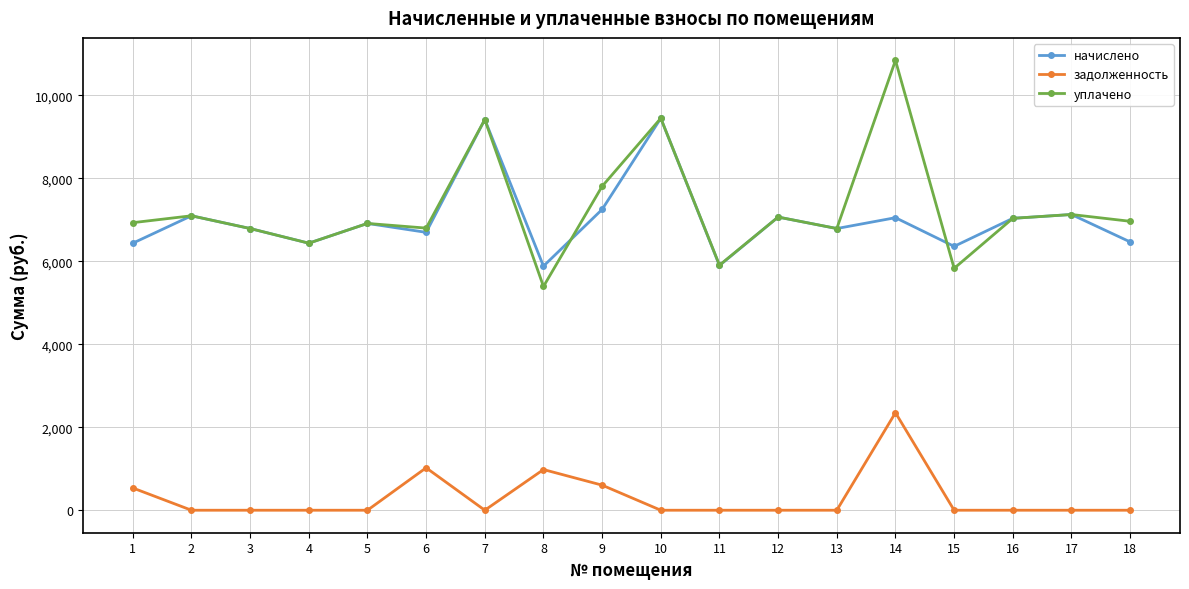

At which label is начислено closest to 7664?

9